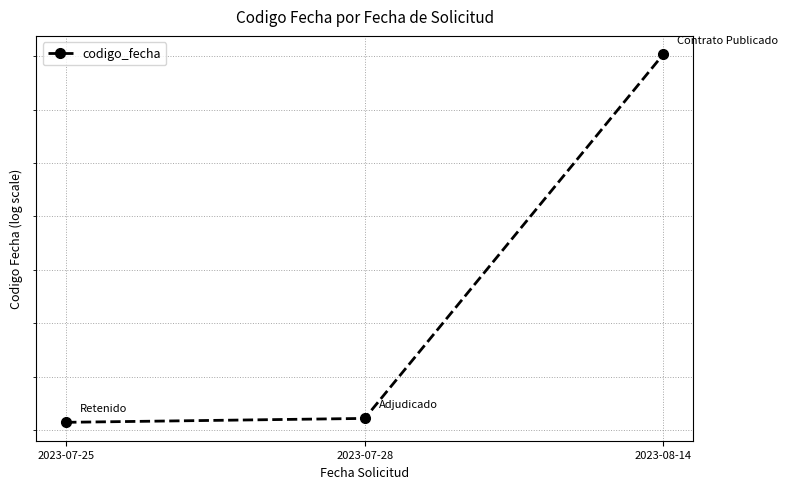

What is the minimum value shown in the chart?

1690535974